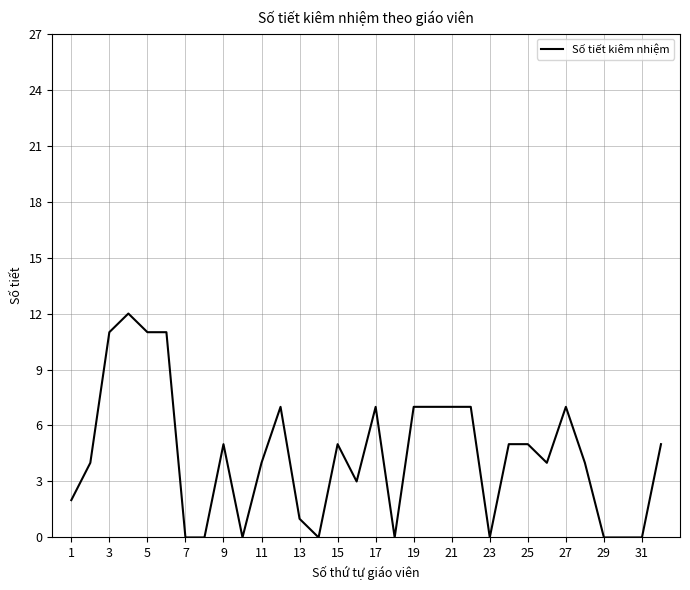

What is the difference between the maximum and minimum values?

12